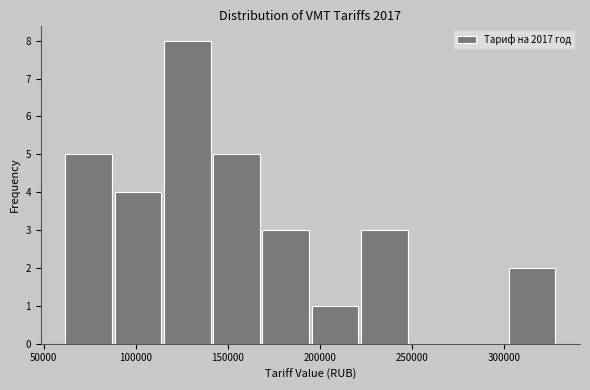

Reading left to right, transcribe this chart: for each bar, give the range it covers on the x-axis and its height. Neither the bar edges nor the heights are printed on the chart, so give them approximately, as read against the axes.

60000 to 90000: 5
90000 to 115000: 4
115000 to 140000: 8
140000 to 170000: 5
170000 to 195000: 3
195000 to 220000: 1
220000 to 250000: 3
250000 to 275000: 0
275000 to 300000: 0
300000 to 330000: 2